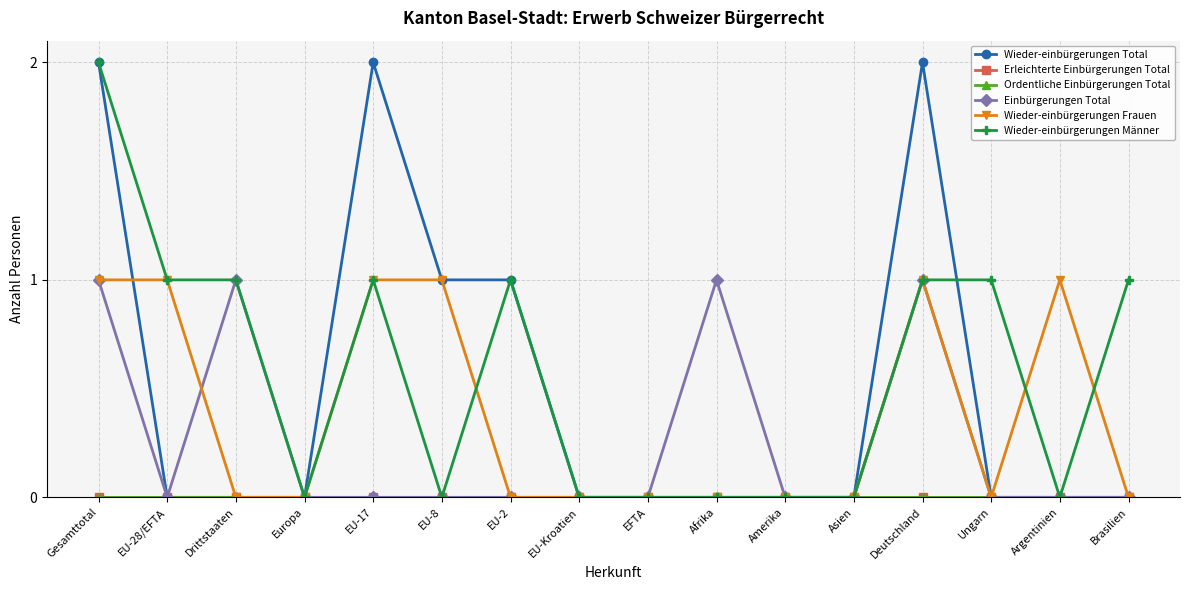

Does the chart have visible grid lines?

Yes